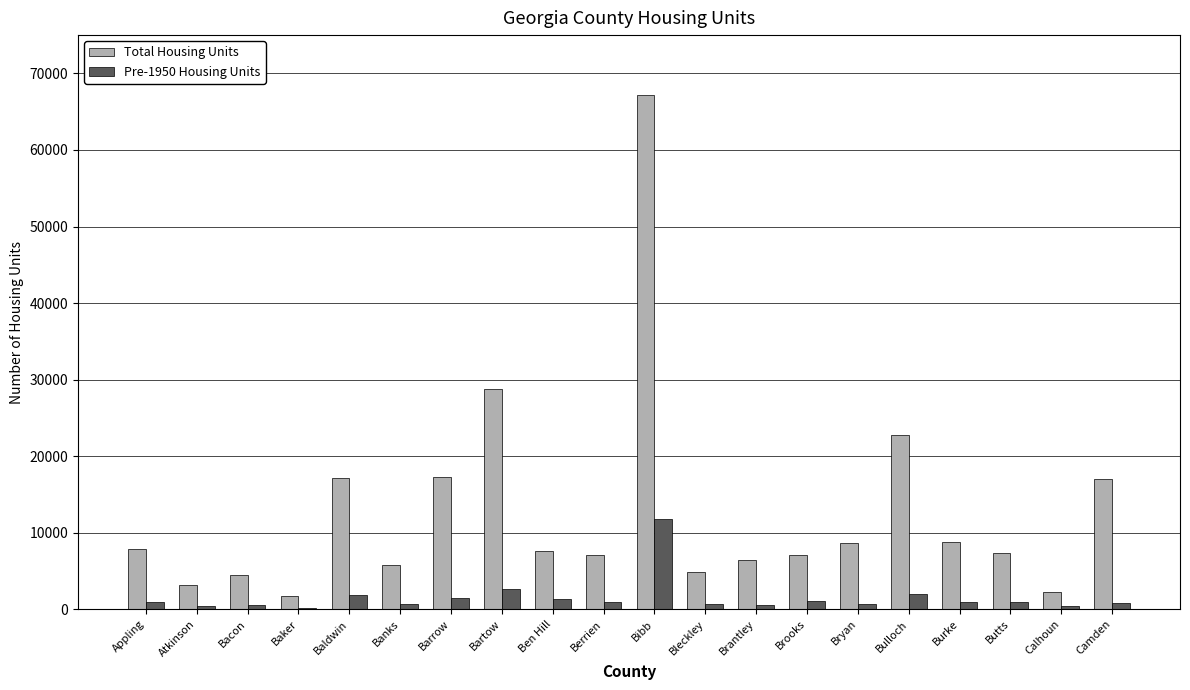

Is the value of Pre-1950 Housing Units at Bryan greater than the value of Total Housing Units at Bryan?

No